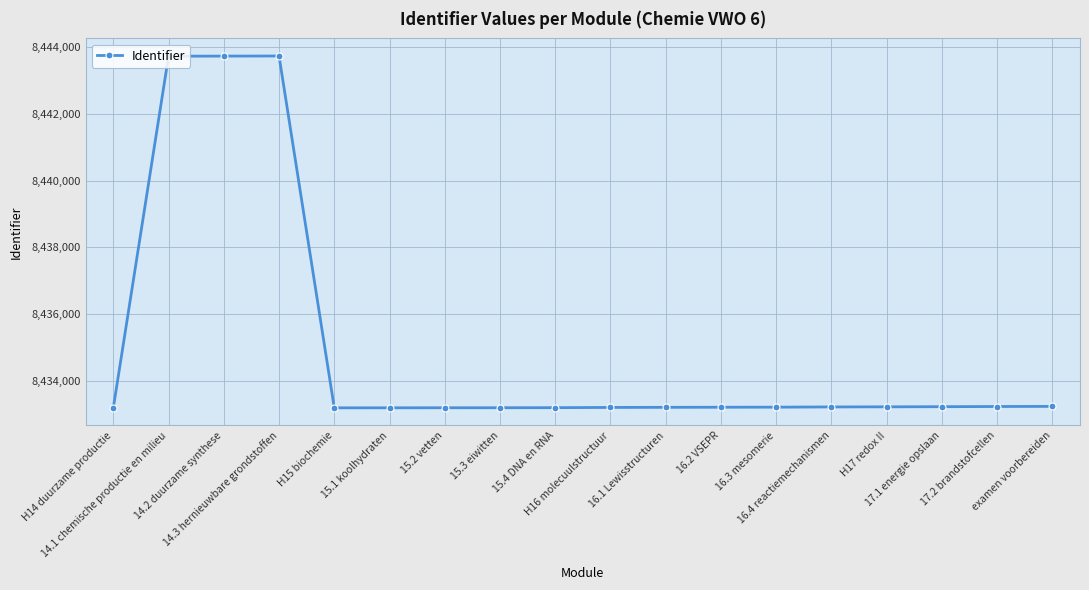

What value does the data have at 14.2 duurzame synthese, to the nearest 100?

8443700